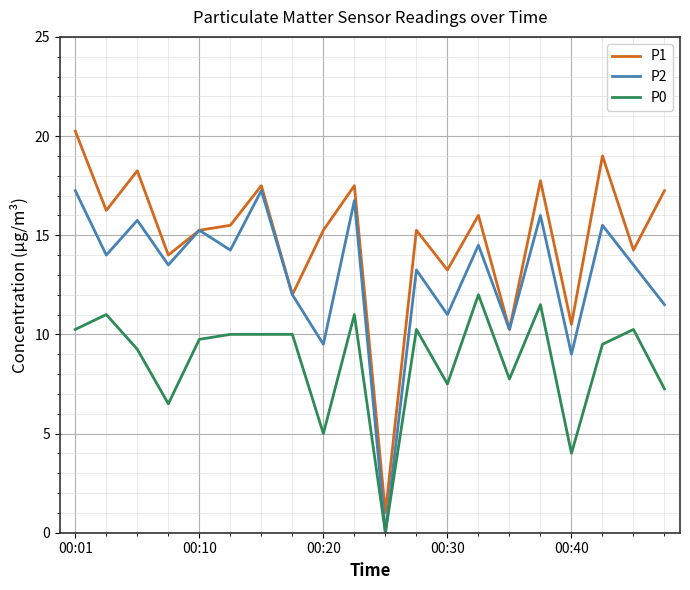

Which series has the widest spread of values?

P1